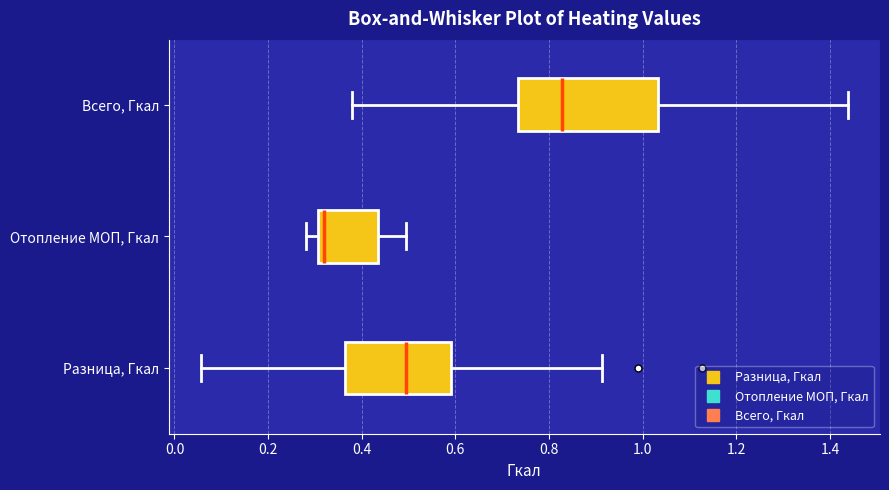

Reading bottom to top, transcribe this box plot: for each box, give where its median line is, the range the box spans, and where its two whiskers end, as read against the x-axis. The values are not printed on the chart, so give them approximately, as read against the axis.

Разница, Гкал: median 0.50, box 0.36 to 0.60, whiskers 0.06 to 0.92
Отопление МОП, Гкал: median 0.32, box 0.30 to 0.44, whiskers 0.28 to 0.50
Всего, Гкал: median 0.82, box 0.74 to 1.04, whiskers 0.38 to 1.44